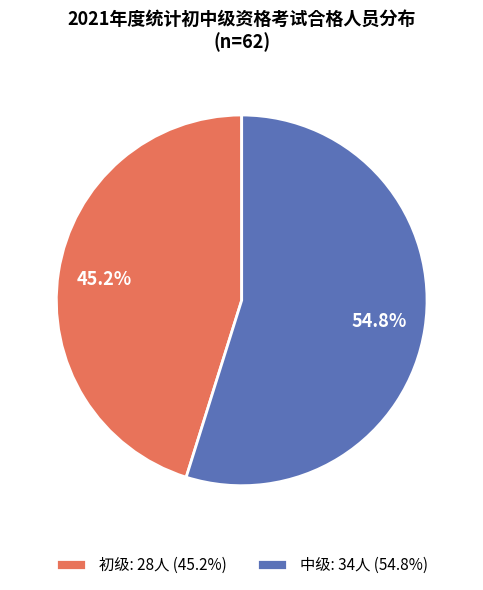

Is the sum of 中级 and 初级 greater than half?

Yes